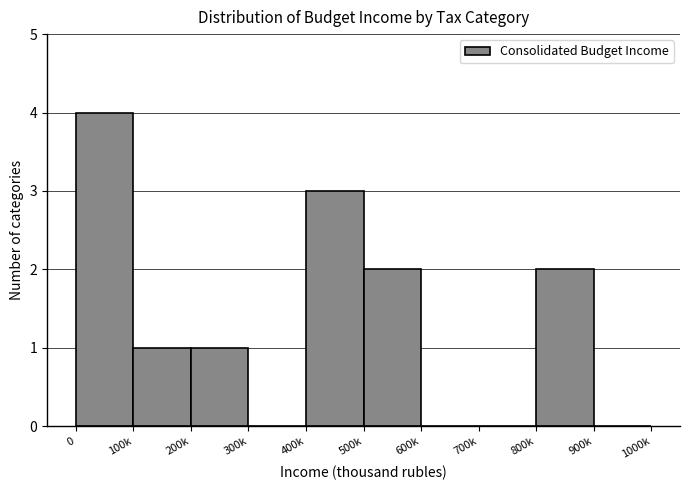

Reading right to left, list all the values displayed in this chart.

900k=0	800k=2	700k=0	600k=0	500k=2	400k=3	300k=0	200k=1	100k=1	0=4